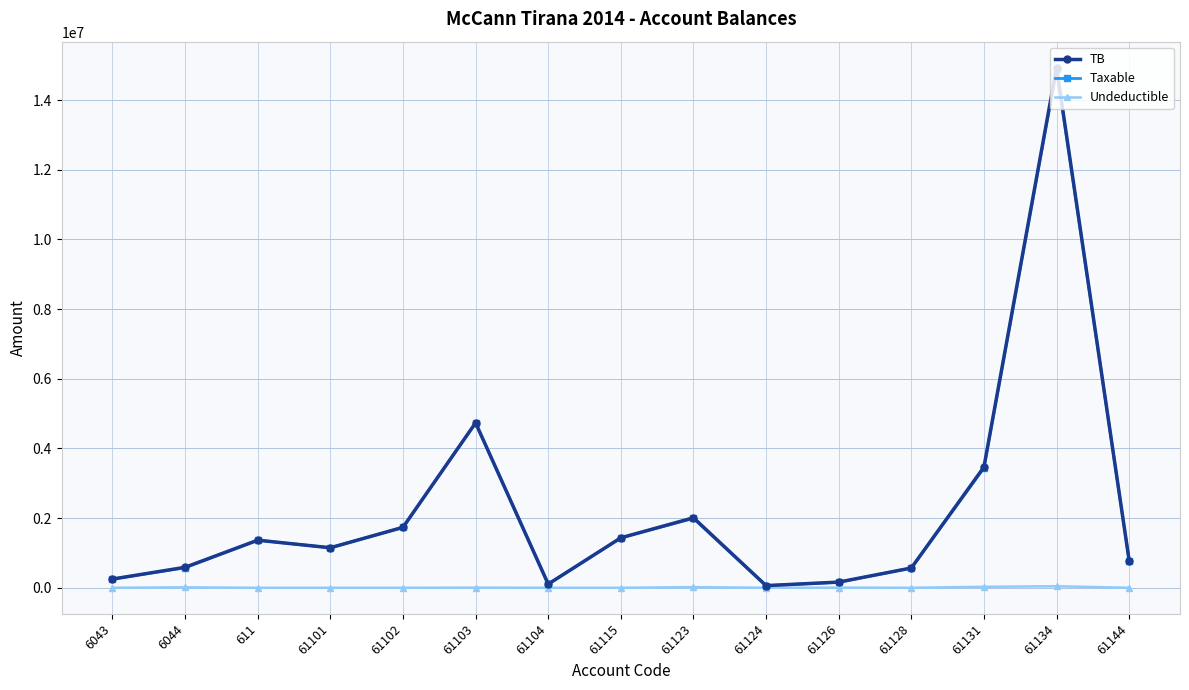

What is the value of the Taxable point at the 13th from the left?

3437988.5